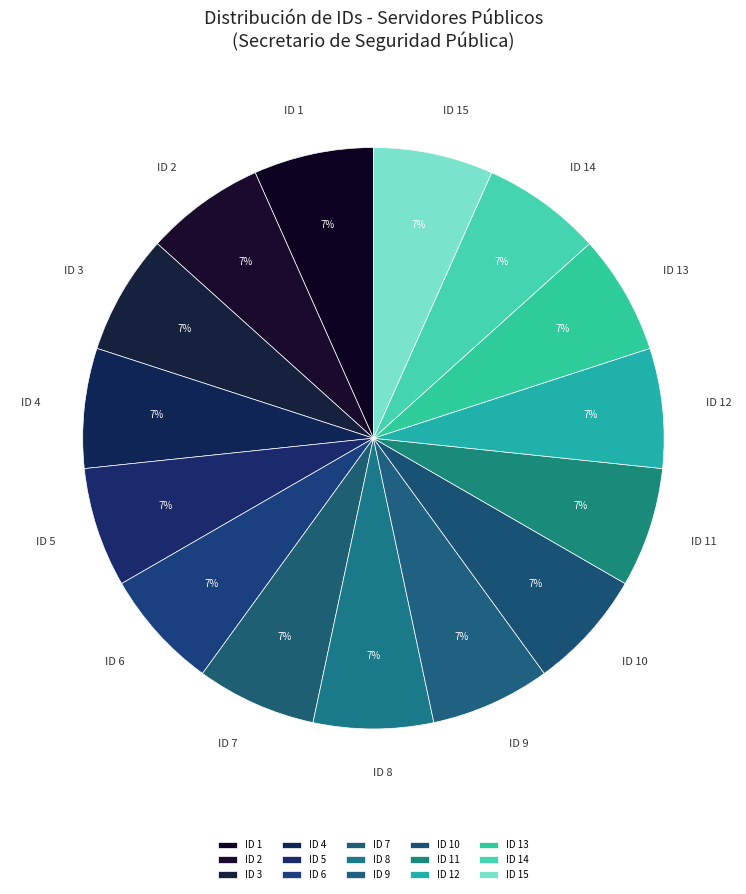

What percentage is the ID 5 slice, to the nearest percent?

7%